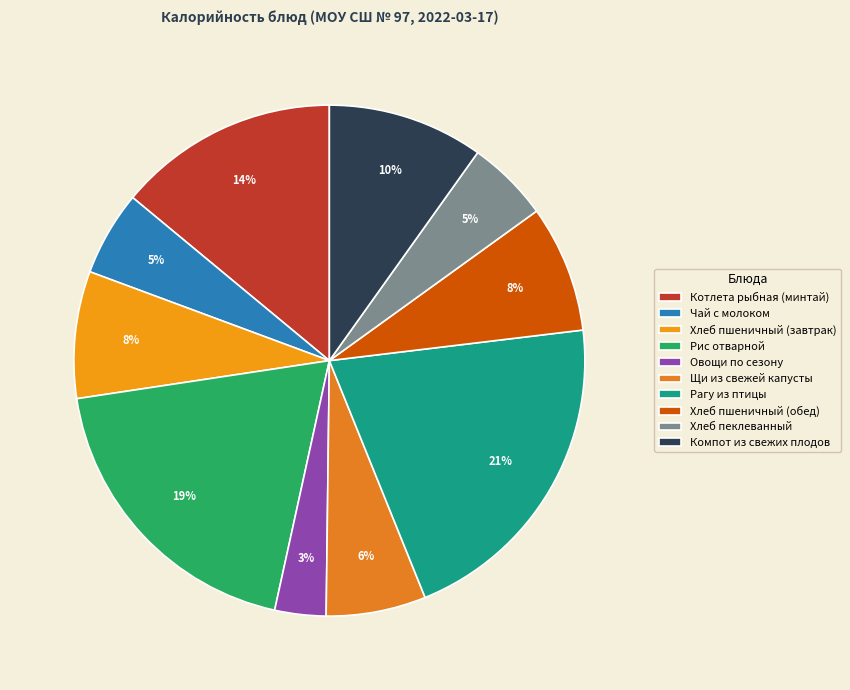

To the nearest percent, what is the average slice percentage?

10%